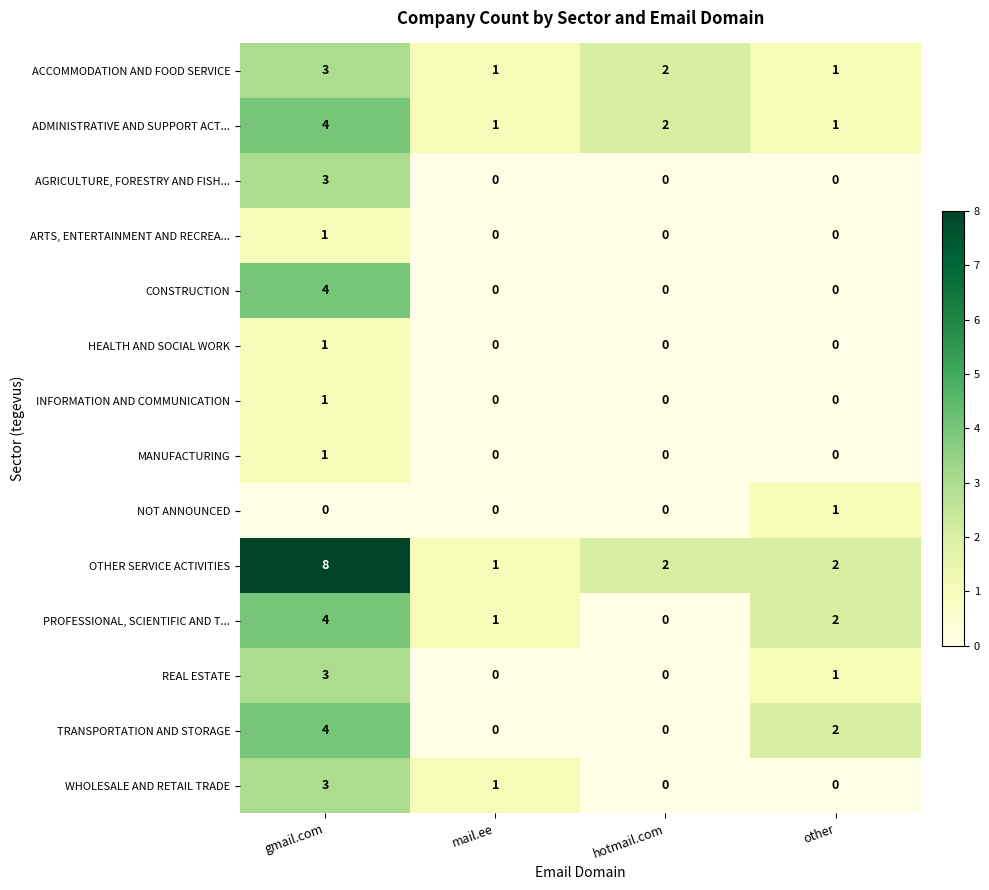

At how many categories does at least one series exceed 0?

4